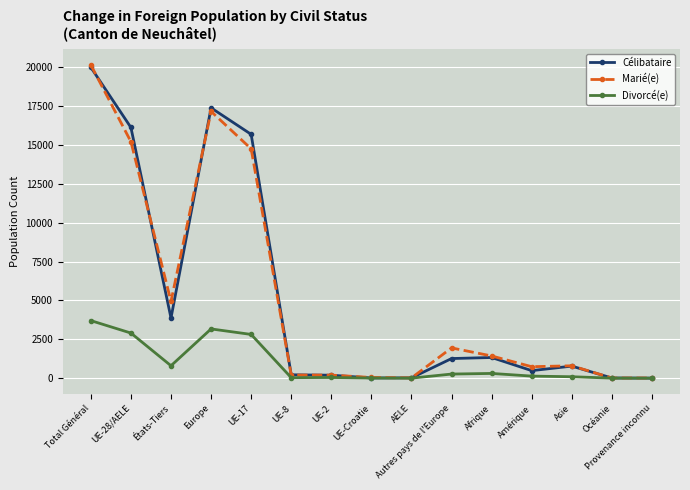

Is this an area chart (filled region under the line)?

No